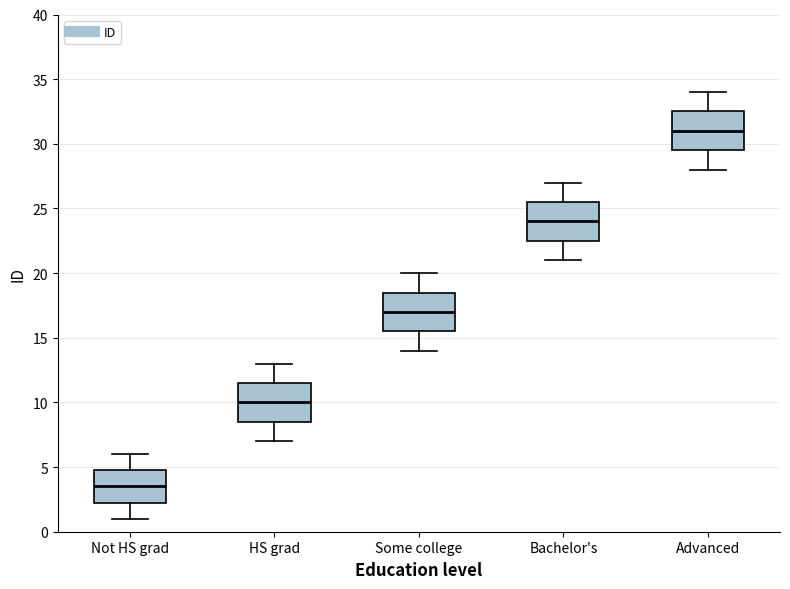

Reading left to right, transcribe this box plot: for each box, give where its median line is, the range the box spans, and where its two whiskers end, as read against the y-axis. The values are not printed on the chart, so give them approximately, as read against the axis.

Not HS grad: median 3.5, box 2.5 to 5.0, whiskers 1.0 to 6.0
HS grad: median 10.0, box 8.5 to 11.5, whiskers 7.0 to 13.0
Some college: median 17.0, box 15.5 to 18.5, whiskers 14.0 to 20.0
Bachelor's: median 24.0, box 22.5 to 25.5, whiskers 21.0 to 27.0
Advanced: median 31.0, box 29.5 to 32.5, whiskers 28.0 to 34.0